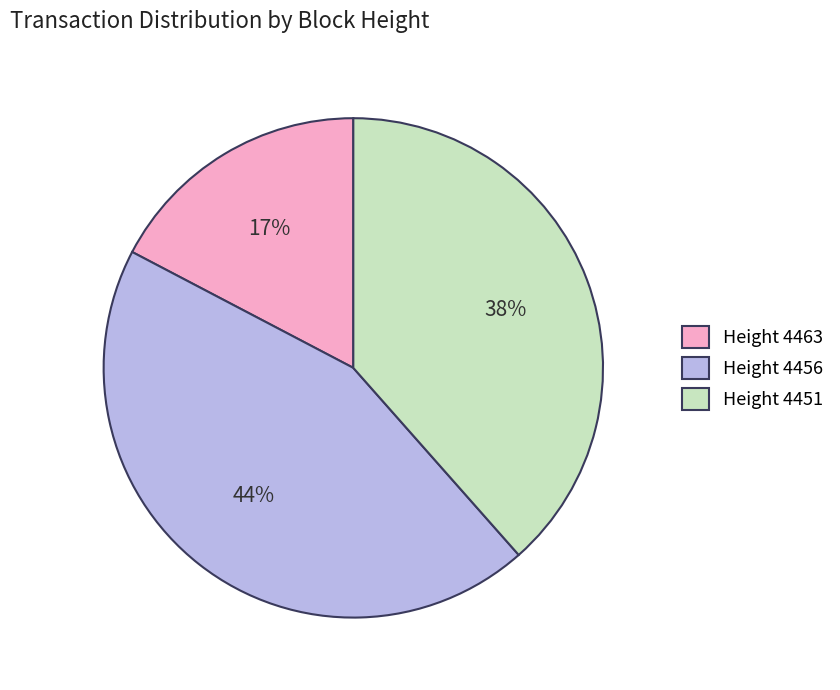

Combined, do Height 4463 and Height 4451 account for over 50%?

Yes